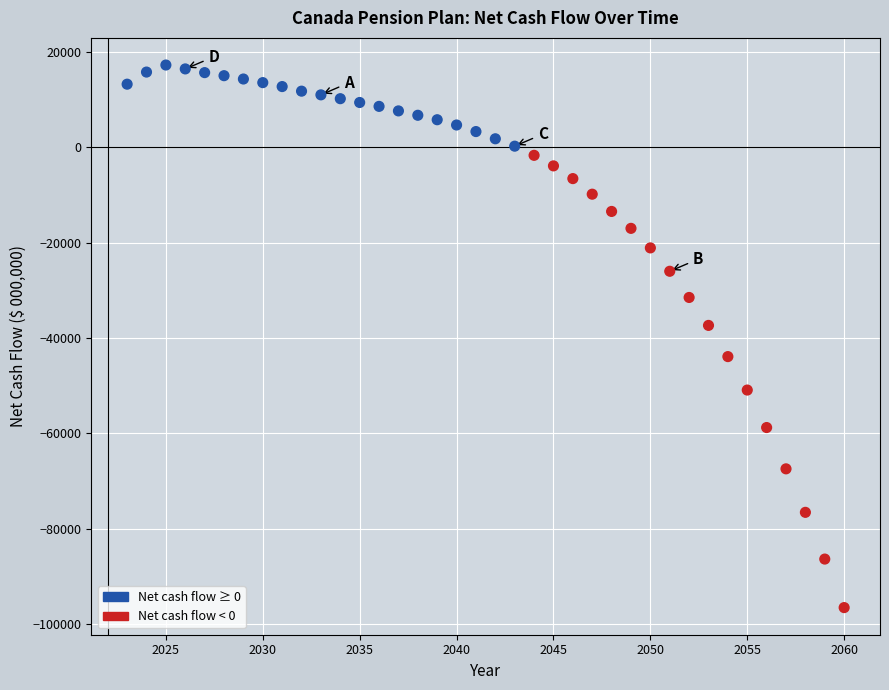

What is the range of X values (max minus min)?

37.0